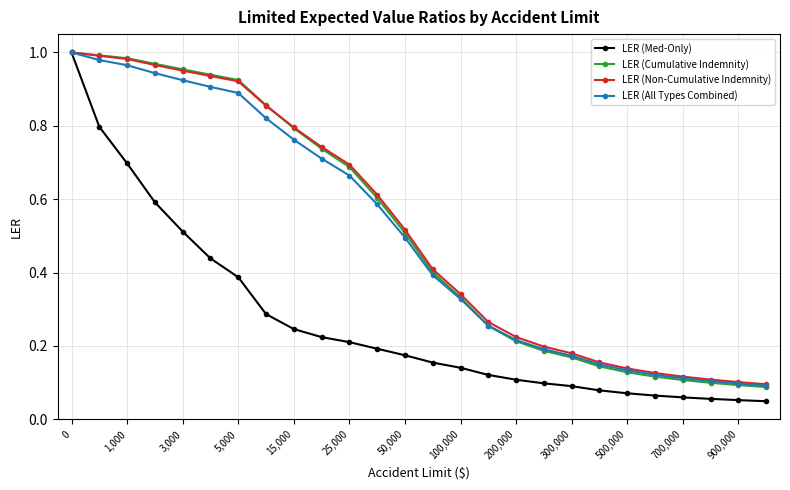

How many lines are shown in the chart?

4